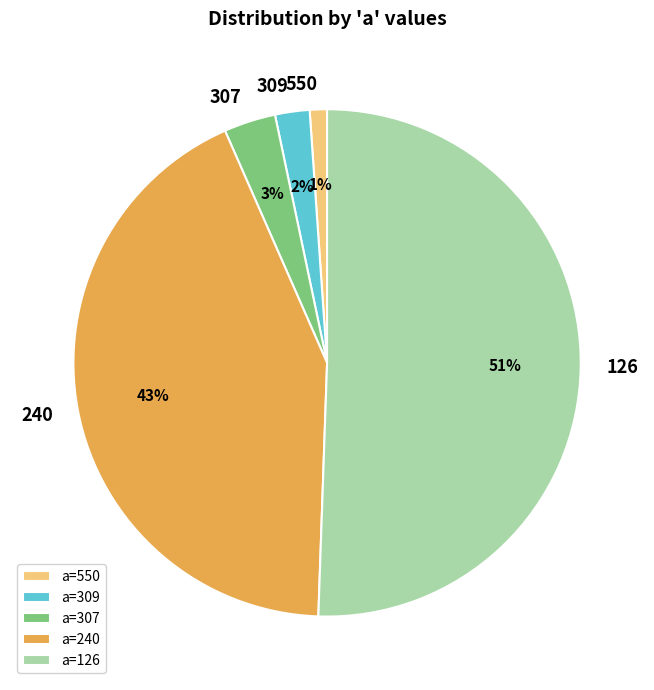

To the nearest percent, what is the average slice percentage?

20%